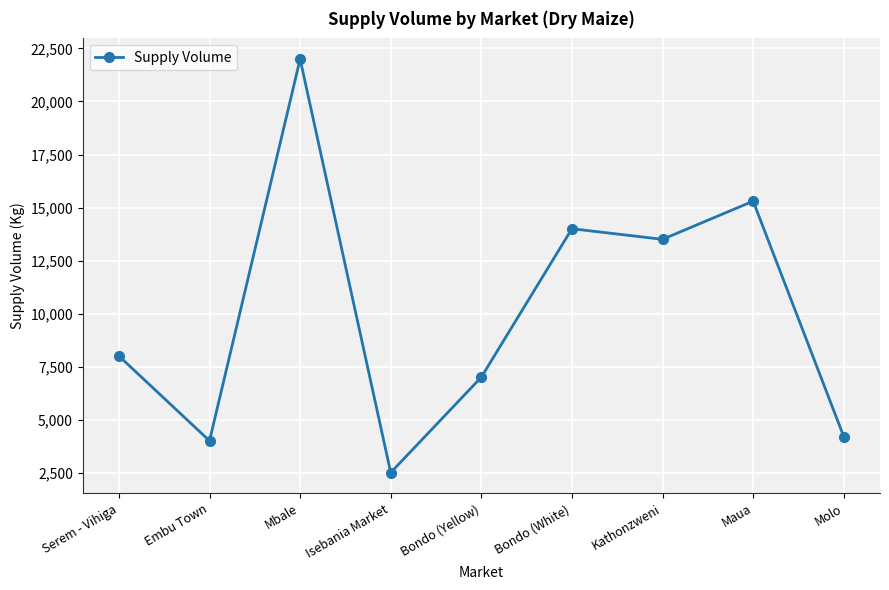

Which label corresponds to the largest value in the chart?

Mbale